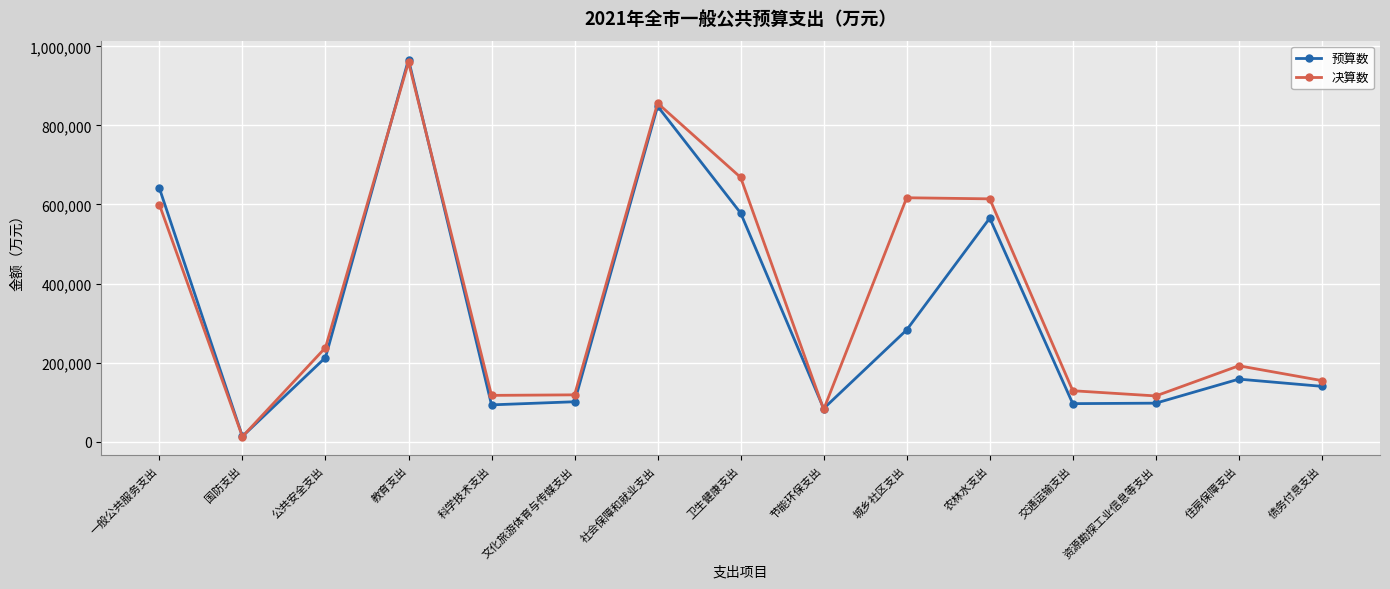

What is the sum of all 预算数 values?

4878215